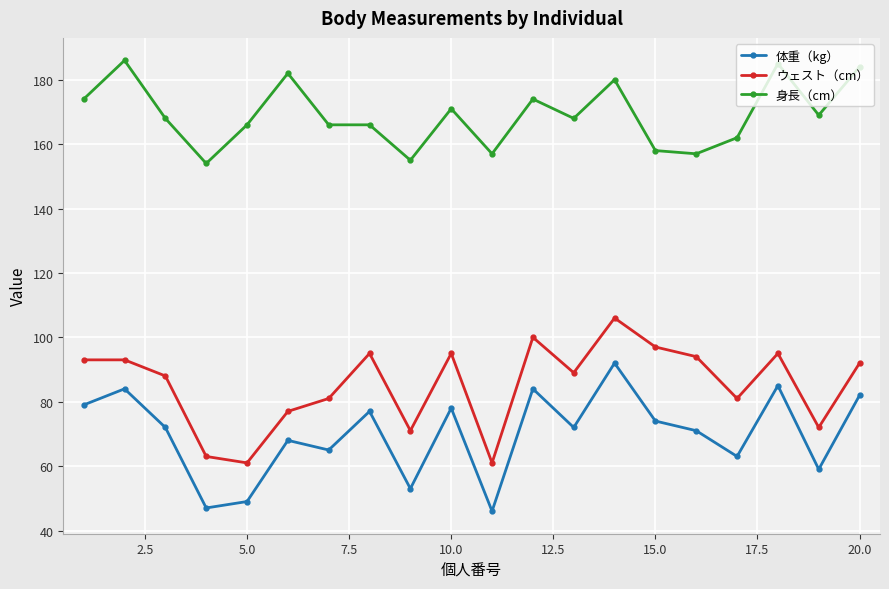

True or false: ウェスト（cm） has more than 2 points higher than both neighbors.

True